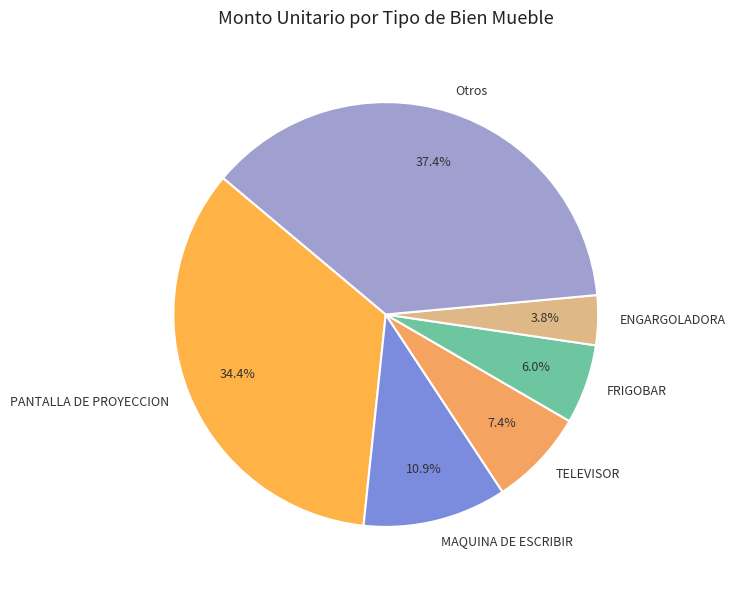

Rank the categories by value from highest to lowest.

Otros, PANTALLA DE PROYECCION, MAQUINA DE ESCRIBIR, TELEVISOR, FRIGOBAR, ENGARGOLADORA